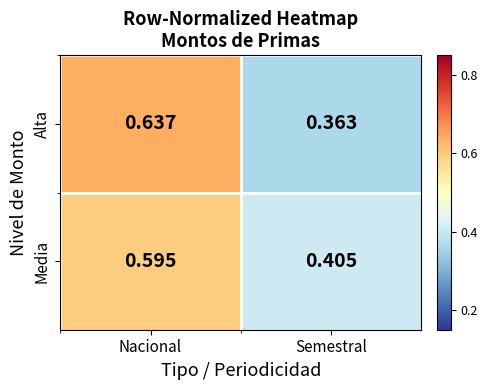

At which label is Media closest to 0?

Semestral